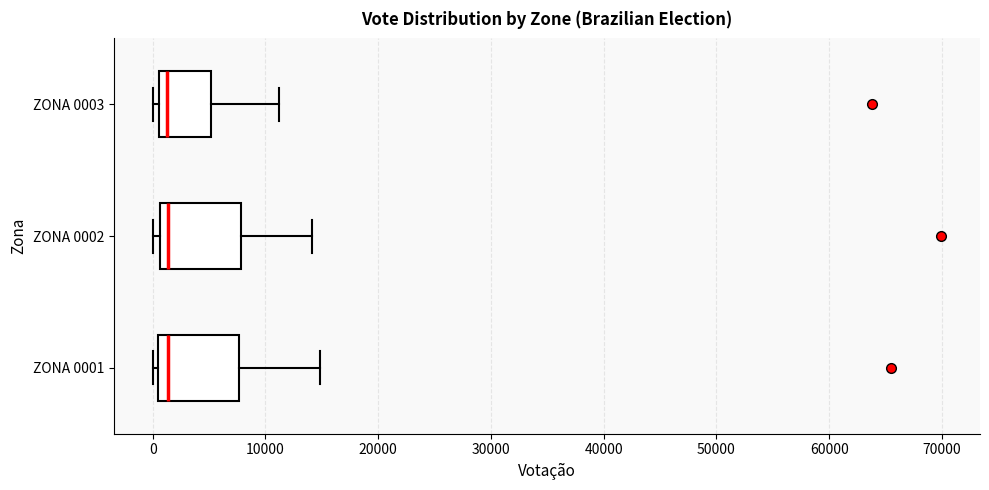

Where does the right whisker of the box for ZONA 0003 end on the x-axis? The values are not printed on the chart, so give them approximately, as read against the axis.

11000